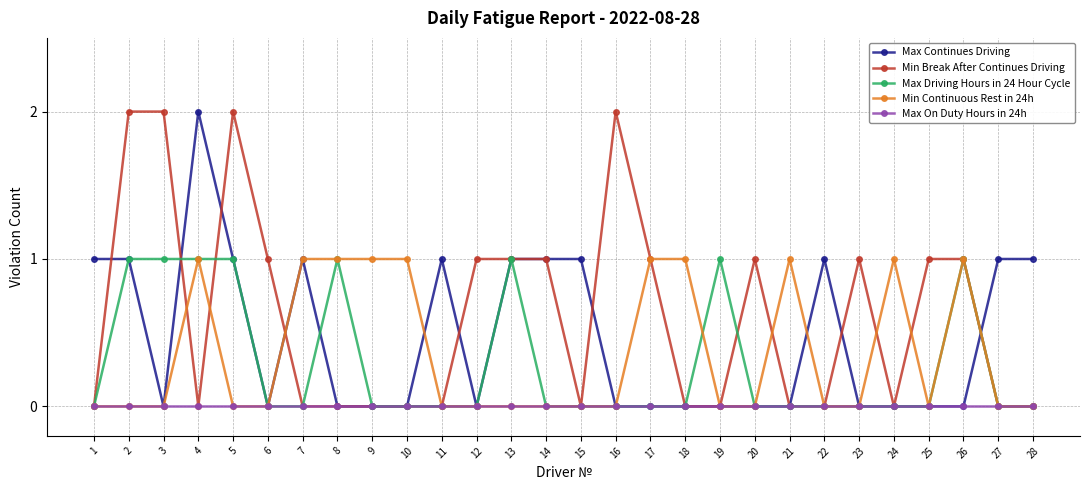

Which series has the largest total across all categories?

Min Break After Continues Driving